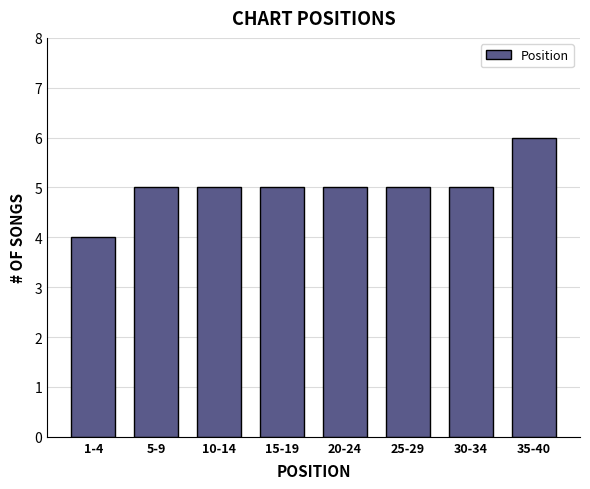

Reading left to right, what are all the values shown in this chart?

1-4=4	5-9=5	10-14=5	15-19=5	20-24=5	25-29=5	30-34=5	35-40=6